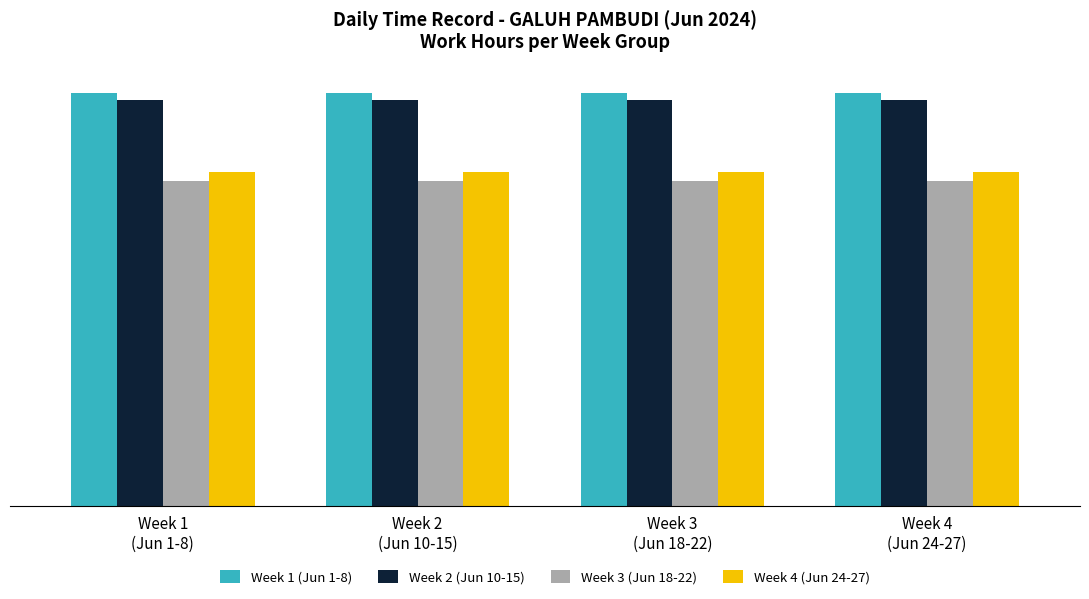

At which category does the chart reach its minimum across all series?

Week 1
(Jun 1-8)